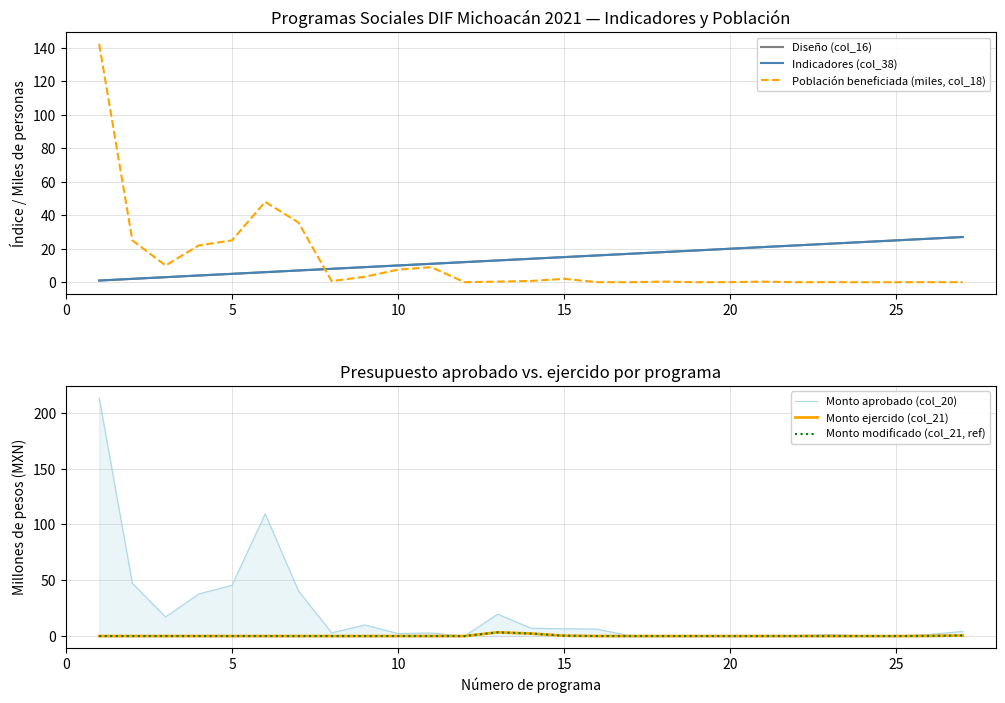

Which series has the largest total across all categories?

Monto aprobado (col_20)